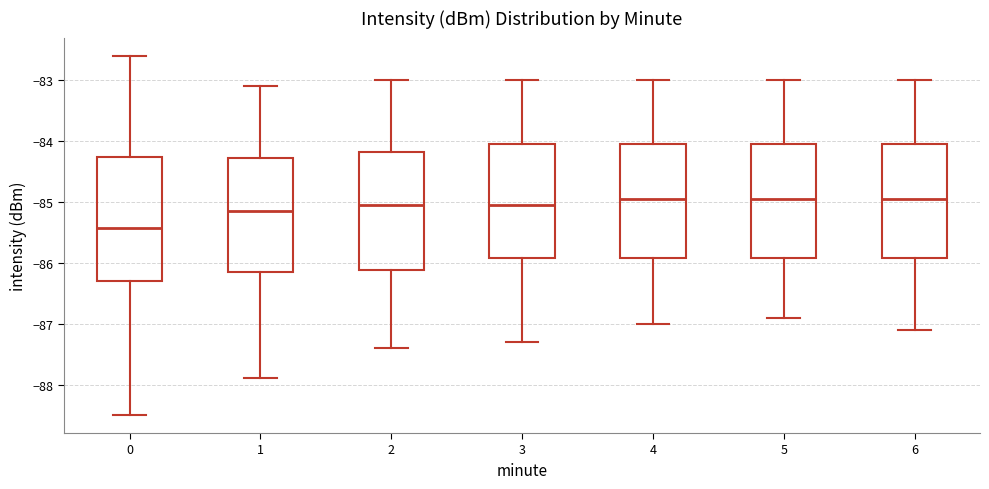

Reading left to right, read every box against the y-axis: the position of its median line, the range the box covers, and the ends of its whiskers. The values are not printed on the chart, so give them approximately, as read against the axis.

0: median -85.4, box -86.3 to -84.3, whiskers -88.5 to -82.6
1: median -85.1, box -86.1 to -84.3, whiskers -87.9 to -83.1
2: median -85.0, box -86.1 to -84.2, whiskers -87.4 to -83.0
3: median -85.0, box -85.9 to -84.0, whiskers -87.3 to -83.0
4: median -84.9, box -85.9 to -84.0, whiskers -87.0 to -83.0
5: median -84.9, box -85.9 to -84.0, whiskers -86.9 to -83.0
6: median -84.9, box -85.9 to -84.0, whiskers -87.1 to -83.0